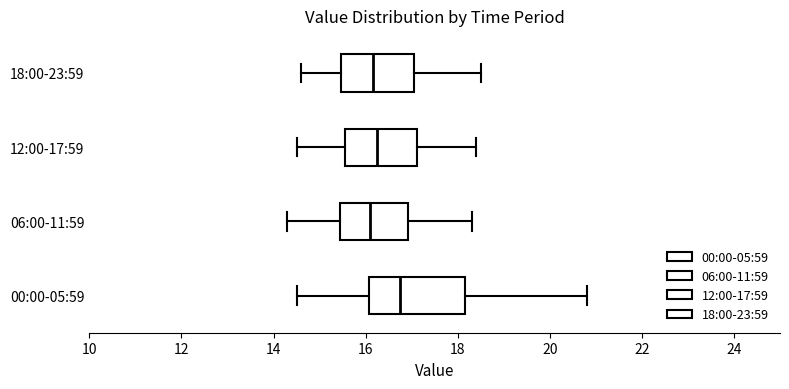

Comparing the boxes themselves (not the whiskers), which one is the widest?

00:00-05:59